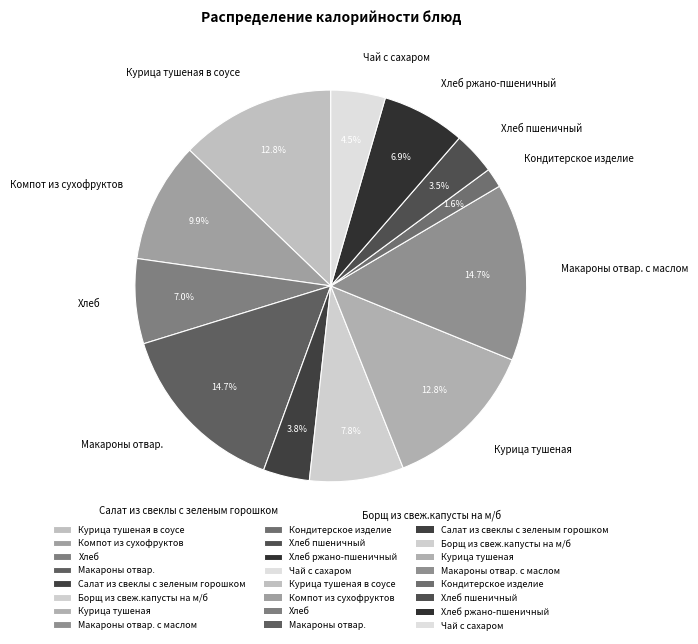

Which has a higher value, Курица тушеная or Чай с сахаром?

Курица тушеная